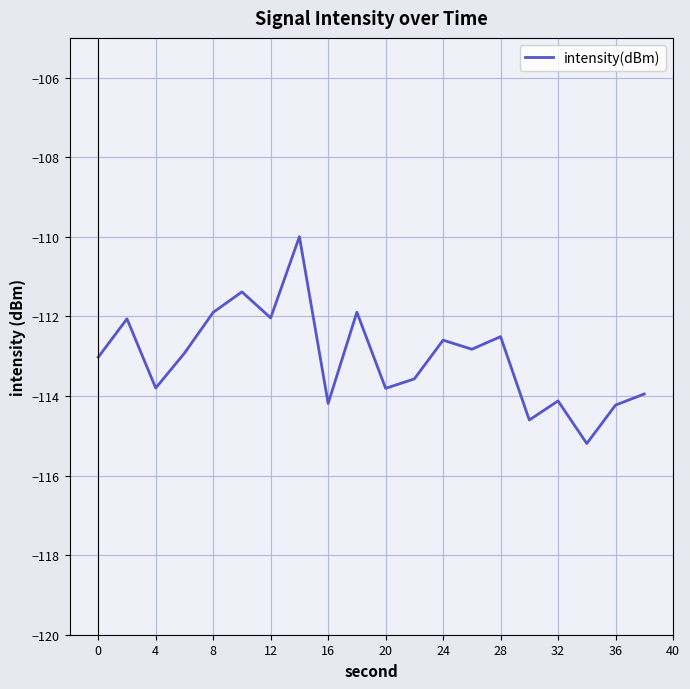

How many interior local peaks (higher than both neighbors) does the data have?

7